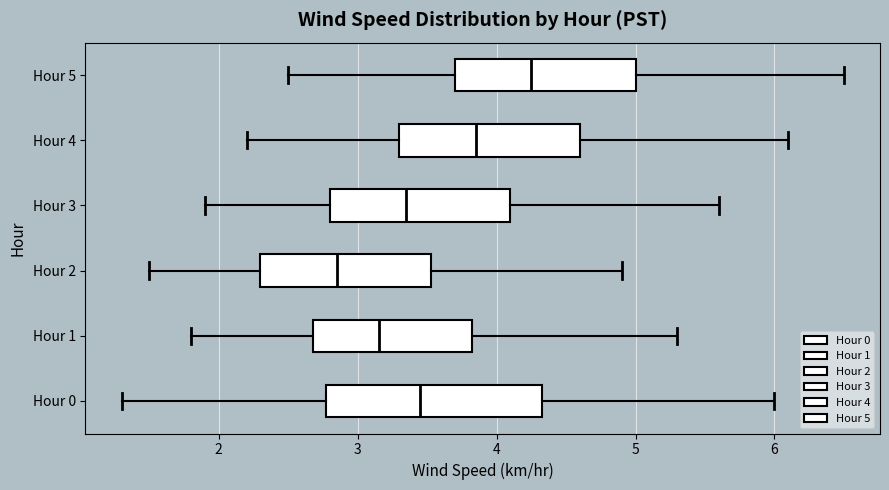

Reading bottom to top, transcribe this box plot: for each box, give where its median line is, the range the box spans, and where its two whiskers end, as read against the x-axis. The values are not printed on the chart, so give them approximately, as read against the axis.

Hour 0: median 3.5, box 2.8 to 4.3, whiskers 1.3 to 6.0
Hour 1: median 3.2, box 2.7 to 3.8, whiskers 1.8 to 5.3
Hour 2: median 2.9, box 2.3 to 3.5, whiskers 1.5 to 4.9
Hour 3: median 3.4, box 2.8 to 4.1, whiskers 1.9 to 5.6
Hour 4: median 3.9, box 3.3 to 4.6, whiskers 2.2 to 6.1
Hour 5: median 4.3, box 3.7 to 5.0, whiskers 2.5 to 6.5